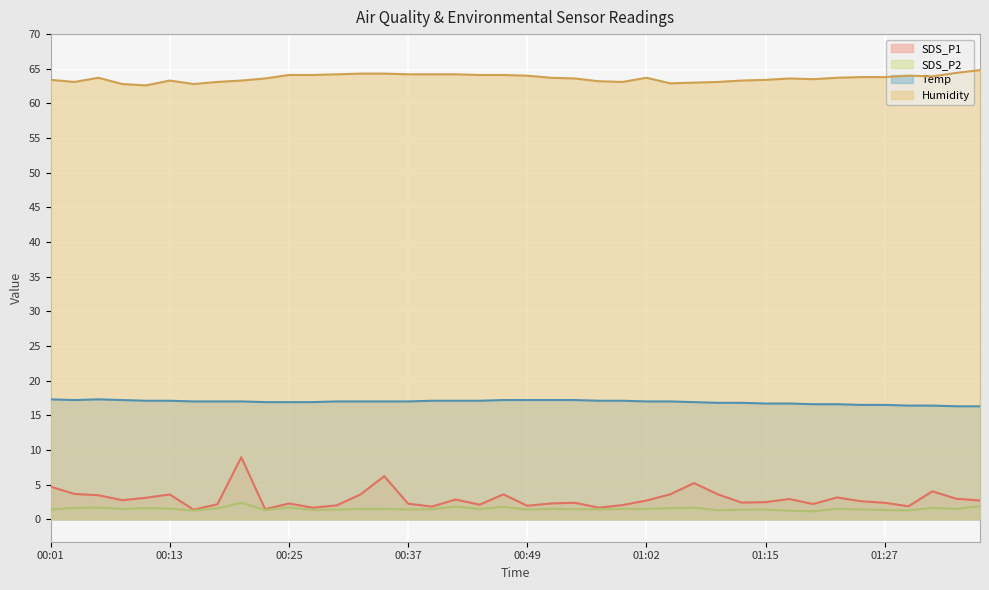

Reading left to right, list all the values displayed in this chart.

SDS_P1: 00:01=4.7	00:03=3.6	00:06=3.5	00:08=2.8	00:10=3.1	00:13=3.6	00:15=1.4	00:18=2.2	00:20=8.9	00:23=1.4	00:25=2.3	00:27=1.7	00:30=2.0	00:32=3.6	00:35=6.2	00:37=2.2	00:40=1.8	00:42=2.9	00:44=2.1	00:47=3.6	00:49=1.9	00:52=2.3	00:54=2.4	00:57=1.7	00:59=2.0	01:02=2.7	01:04=3.6	01:07=5.2	01:10=3.6	01:12=2.4	01:15=2.5	01:17=2.9	01:20=2.2	01:22=3.1	01:25=2.6	01:27=2.4	01:30=1.9	01:32=4.0	01:34=3.0	01:37=2.7
SDS_P2: 00:01=1.4	00:03=1.6	00:06=1.7	00:08=1.5	00:10=1.6	00:13=1.6	00:15=1.2	00:18=1.6	00:20=2.4	00:23=1.4	00:25=1.7	00:27=1.4	00:30=1.4	00:32=1.5	00:35=1.5	00:37=1.4	00:40=1.4	00:42=1.8	00:44=1.5	00:47=1.8	00:49=1.4	00:52=1.5	00:54=1.4	00:57=1.4	00:59=1.5	01:02=1.5	01:04=1.6	01:07=1.7	01:10=1.3	01:12=1.4	01:15=1.4	01:17=1.2	01:20=1.1	01:22=1.5	01:25=1.4	01:27=1.3	01:30=1.3	01:32=1.6	01:34=1.5	01:37=1.9
Temp: 00:01=17.3	00:03=17.2	00:06=17.3	00:08=17.2	00:10=17.1	00:13=17.1	00:15=17.0	00:18=17.0	00:20=17.0	00:23=16.9	00:25=16.9	00:27=16.9	00:30=17.0	00:32=17.0	00:35=17.0	00:37=17.0	00:40=17.1	00:42=17.1	00:44=17.1	00:47=17.2	00:49=17.2	00:52=17.2	00:54=17.2	00:57=17.1	00:59=17.1	01:02=17.0	01:04=17.0	01:07=16.9	01:10=16.8	01:12=16.8	01:15=16.7	01:17=16.7	01:20=16.6	01:22=16.6	01:25=16.5	01:27=16.5	01:30=16.4	01:32=16.4	01:34=16.3	01:37=16.3
Humidity: 00:01=63.4	00:03=63.1	00:06=63.7	00:08=62.8	00:10=62.6	00:13=63.3	00:15=62.8	00:18=63.1	00:20=63.3	00:23=63.6	00:25=64.1	00:27=64.1	00:30=64.2	00:32=64.3	00:35=64.3	00:37=64.2	00:40=64.2	00:42=64.2	00:44=64.1	00:47=64.1	00:49=64.0	00:52=63.7	00:54=63.6	00:57=63.2	00:59=63.1	01:02=63.7	01:04=62.9	01:07=63.0	01:10=63.1	01:12=63.3	01:15=63.4	01:17=63.6	01:20=63.5	01:22=63.7	01:25=63.8	01:27=63.8	01:30=64.0	01:32=63.9	01:34=64.4	01:37=64.8